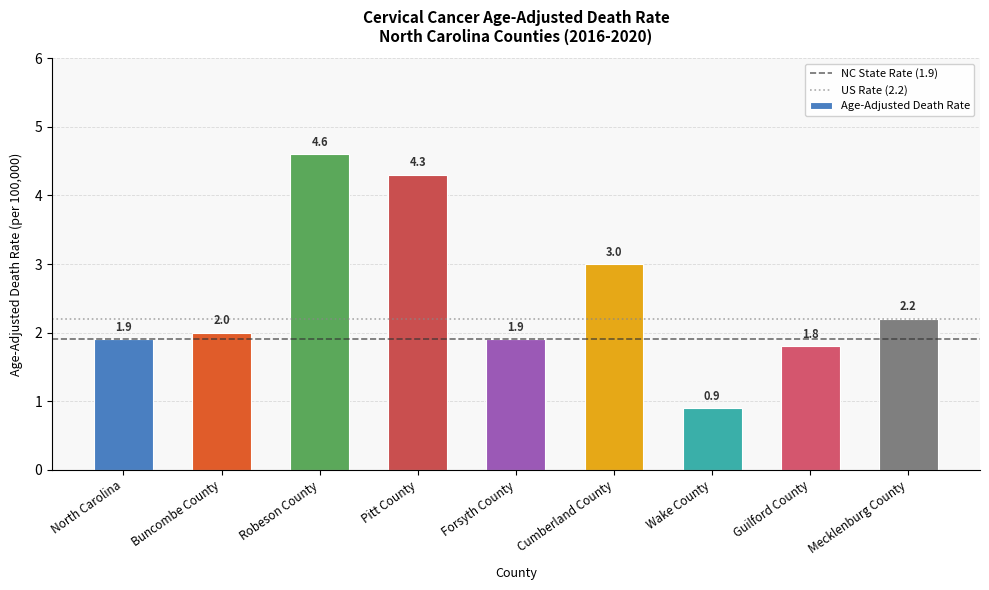

What is the difference between the second highest and second lowest values?

2.5